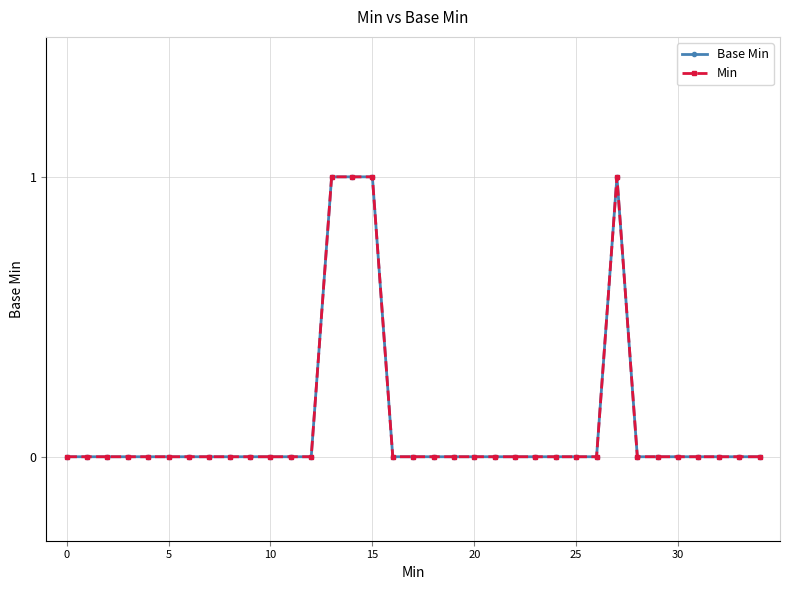

True or false: Min and Base Min cross at least once.

False